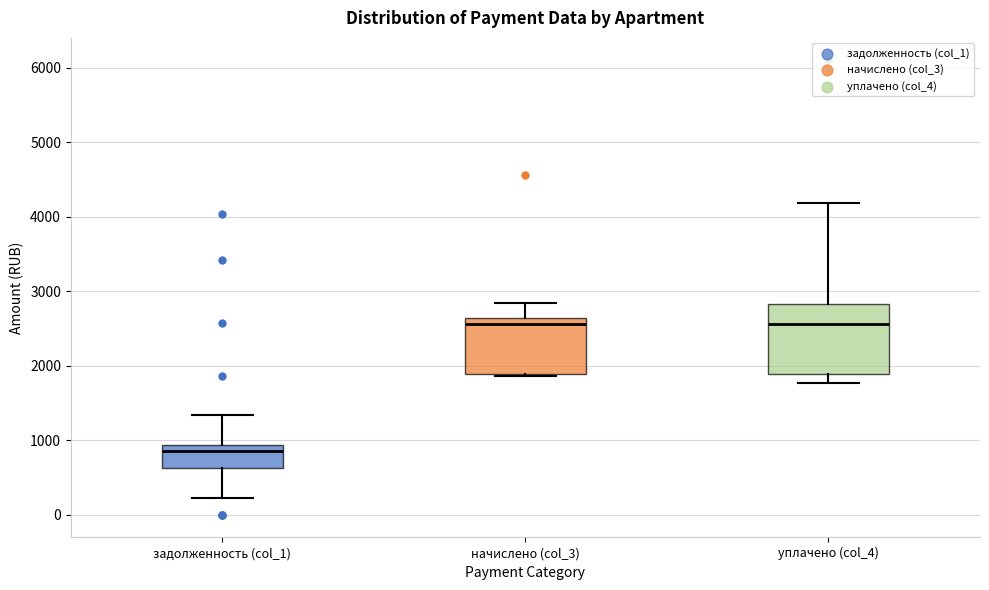

Where does the upper whisker of the box for задолженность (col_1) end on the y-axis? The values are not printed on the chart, so give them approximately, as read against the axis.

1300